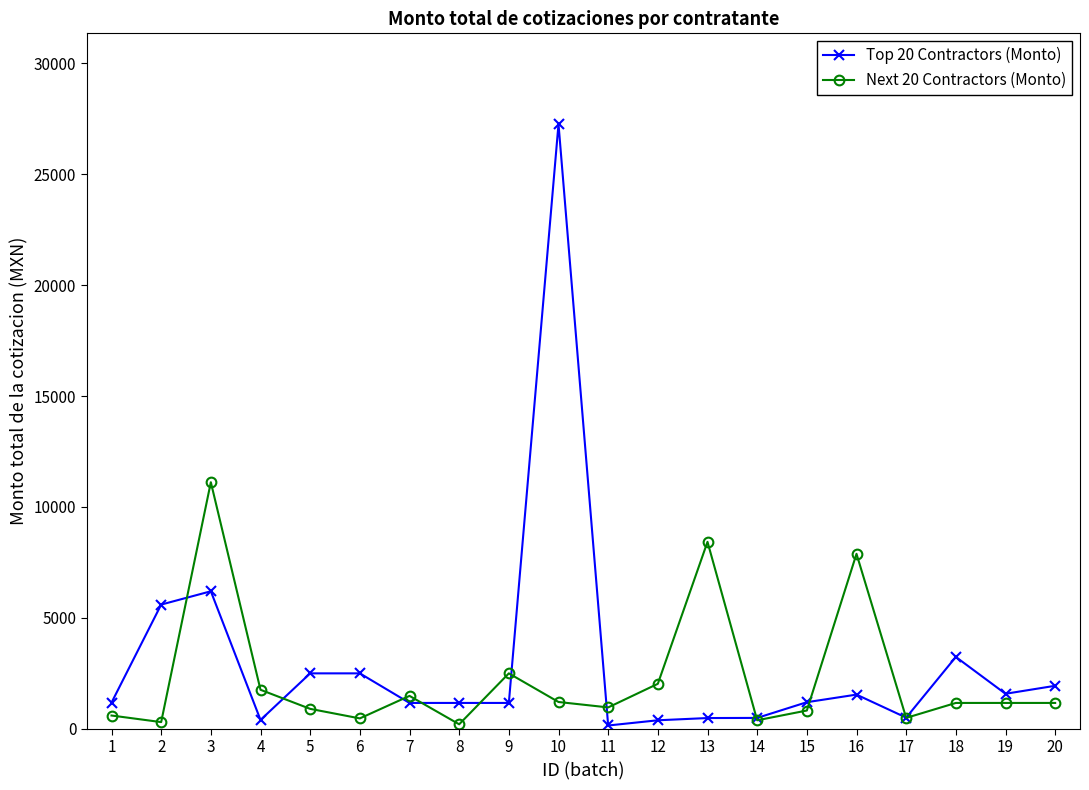

What is the value of the Top 20 Contractors (Monto) point at the 1st from the left?

1180.0